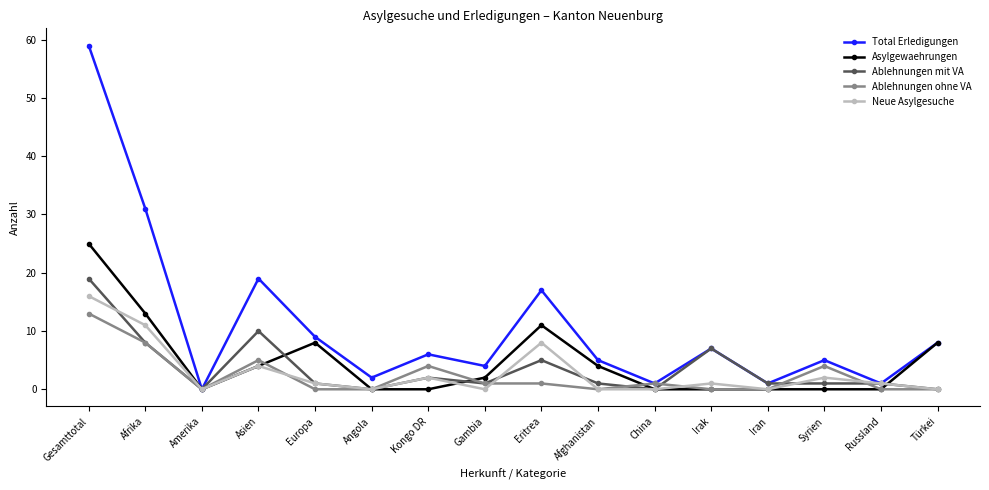

What is the total value across all series at Gesamttotal?

132